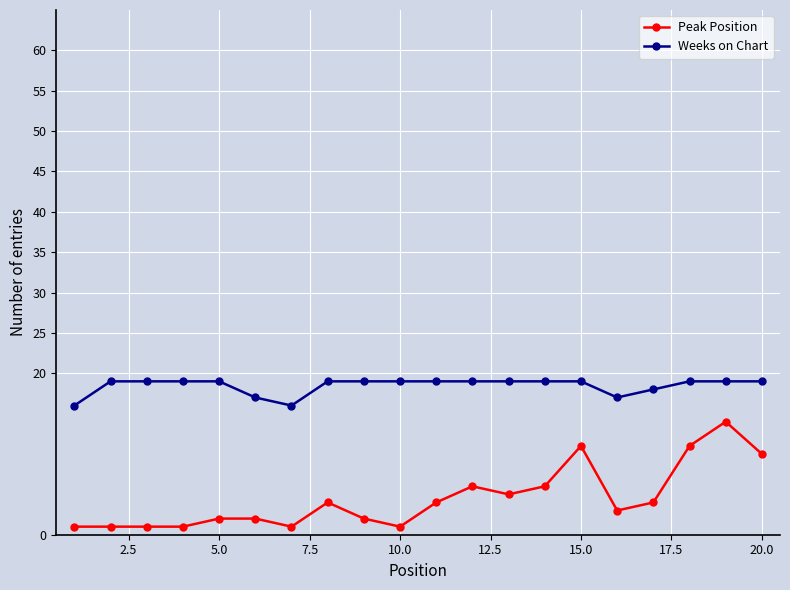

Count the number of categories in the chart.

20